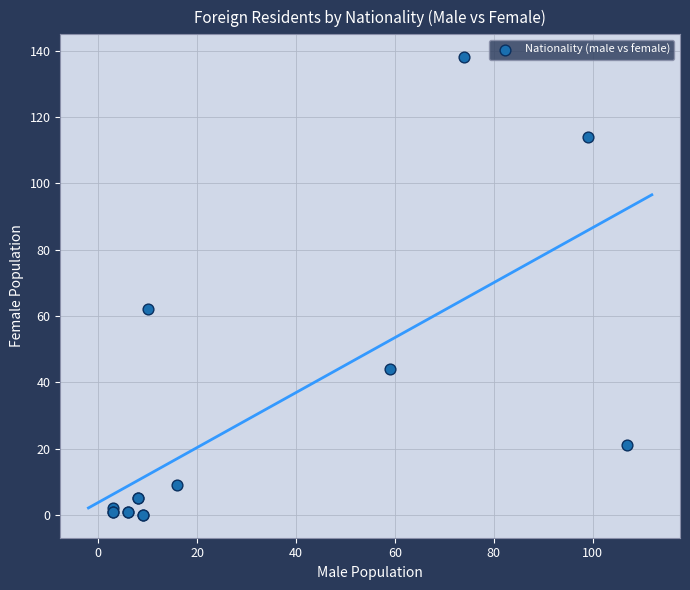

What Y value in the scatter plot is closest to 69?

62